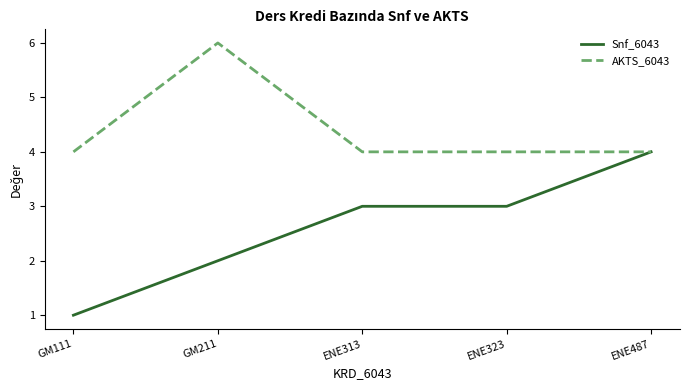

List the series in order of their overall mean, highest first.

AKTS_6043, Snf_6043